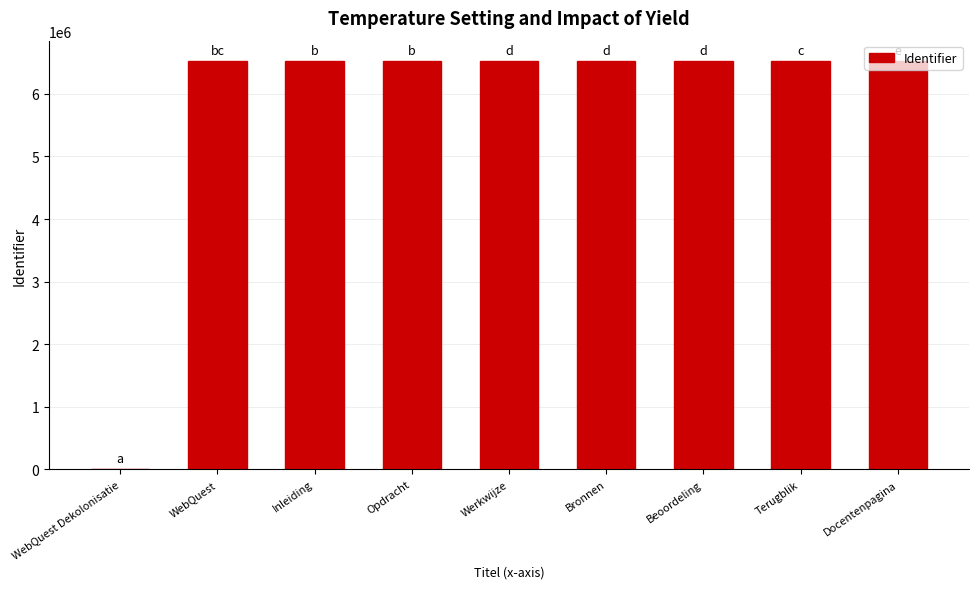

True or false: the data shows 2262327 at WebQuest Dekolonisatie.

False